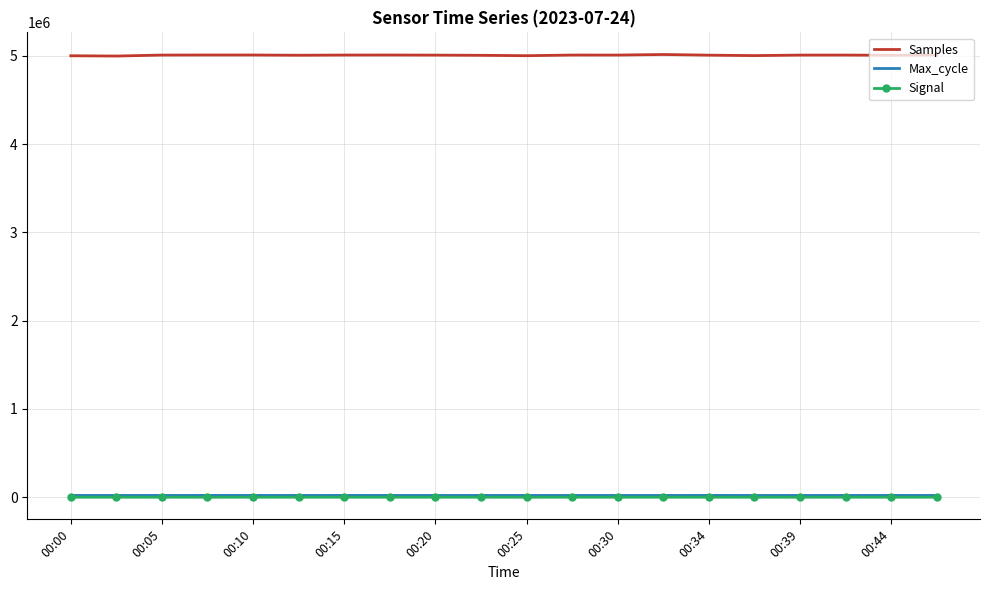

True or false: Max_cycle and Samples intersect in this chart.

False